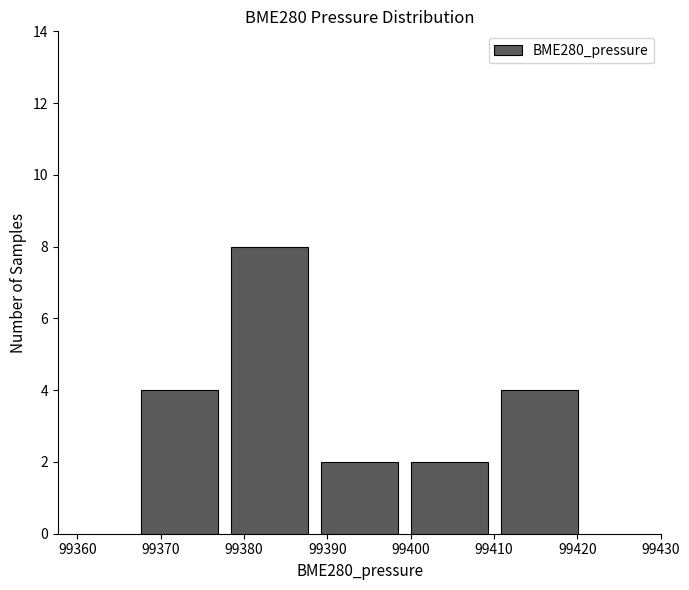

Over which range of the x-axis is the bar tallest?

99378 to 99388